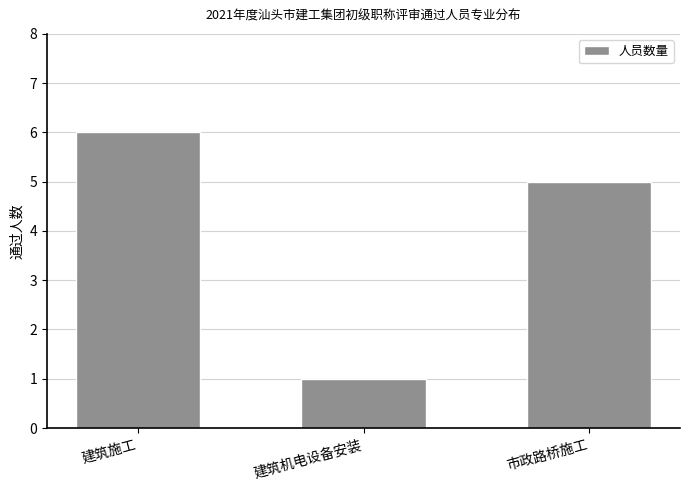

What value does the data have at 建筑机电设备安装?

1